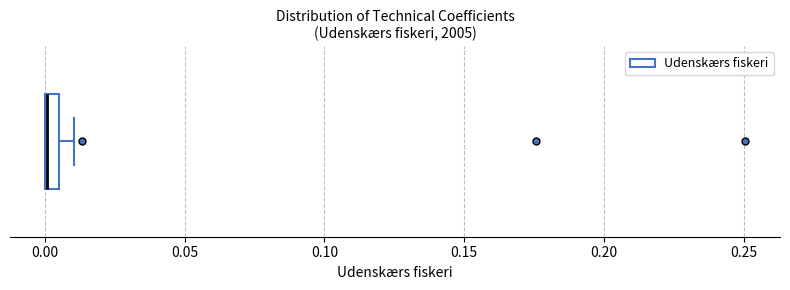

Where is the left edge of the box on the x-axis? The values are not printed on the chart, so give them approximately, as read against the axis.

0.000